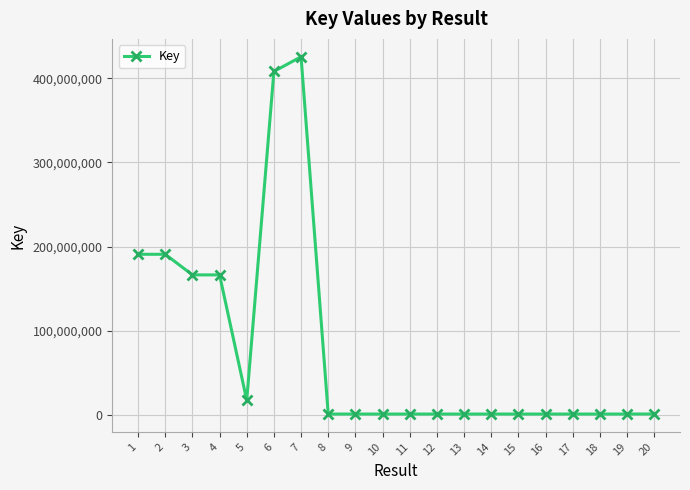

Is it true that the value at 1 is 190834752?

True